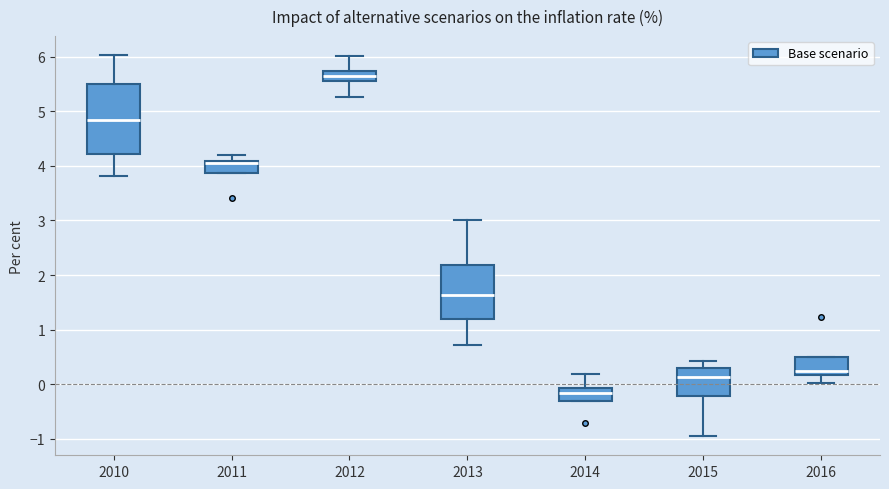

Reading left to right, transcribe this box plot: for each box, give where its median line is, the range the box spans, and where its two whiskers end, as read against the y-axis. The values are not printed on the chart, so give them approximately, as read against the axis.

2010: median 4.8, box 4.2 to 5.5, whiskers 3.8 to 6.0
2011: median 4.0, box 3.9 to 4.1, whiskers 3.9 to 4.2
2012: median 5.7 (inside the box), box 5.6 to 5.7, whiskers 5.3 to 6.0
2013: median 1.6, box 1.2 to 2.2, whiskers 0.7 to 3.0
2014: median -0.2, box -0.3 to -0.1, whiskers -0.3 to 0.2
2015: median 0.1, box -0.2 to 0.3, whiskers -1.0 to 0.4
2016: median 0.2 (just above the box's lower edge), box 0.2 to 0.5, whiskers 0.0 to 0.5